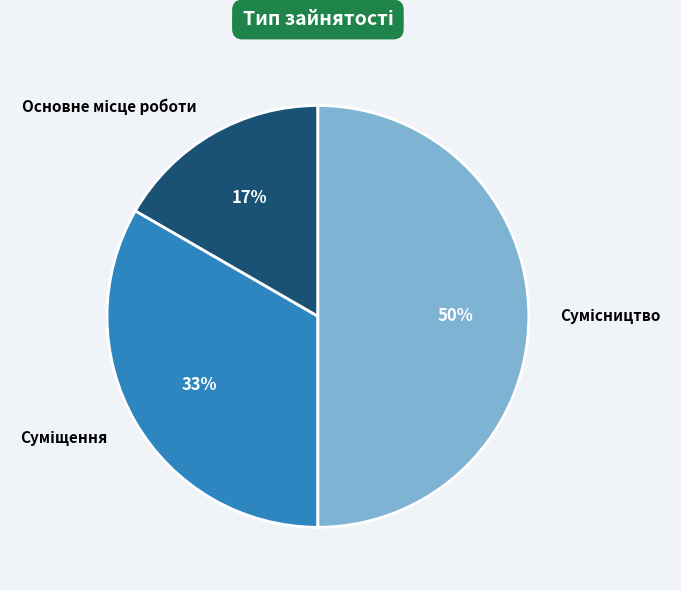

To the nearest percent, what is the difference between the largest and smallest slice percentages?

33%